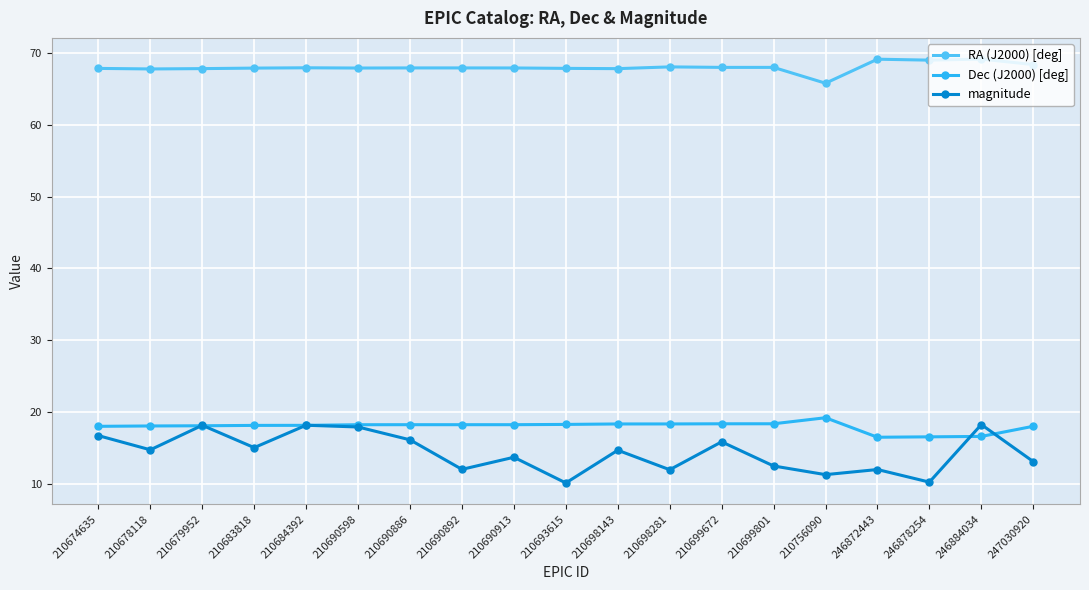

What is the total value across all series at 246878254?

95.8